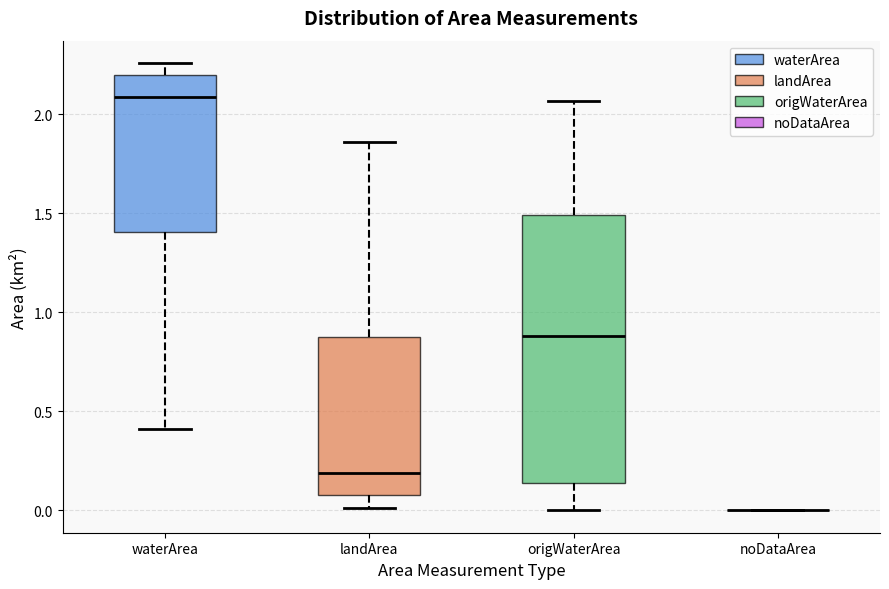

Reading left to right, read every box against the y-axis: the position of its median line, the range the box covers, and the ends of its whiskers. The values are not printed on the chart, so give them approximately, as read against the axis.

waterArea: median 2.10, box 1.40 to 2.20, whiskers 0.40 to 2.25
landArea: median 0.20, box 0.10 to 0.90, whiskers 0.00 to 1.85
origWaterArea: median 0.90, box 0.15 to 1.50, whiskers 0.00 to 2.05
noDataArea: box collapsed to a line at 0.00, whiskers 0.00 to 0.00